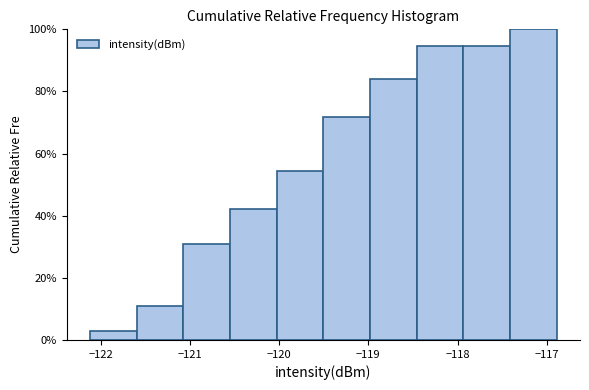

Reading left to right, list every bar in this chart as the range it spans on the x-axis followed by its height. Neither the bar edges nor the heights are printed on the chart, so give them approximately, as read against the axes.

-122.1 to -121.6: 2
-121.6 to -121.1: 12
-121.1 to -120.5: 32
-120.5 to -120.0: 42
-120.0 to -119.5: 54
-119.5 to -119.0: 72
-119.0 to -118.5: 84
-118.5 to -117.9: 94
-117.9 to -117.4: 94
-117.4 to -116.9: 100